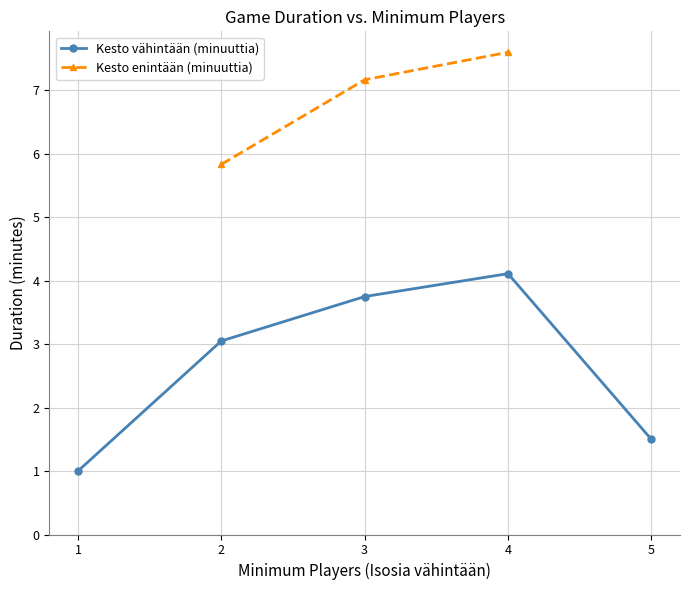

True or false: Kesto enintään (minuuttia) has more than 1 points higher than both neighbors.

False